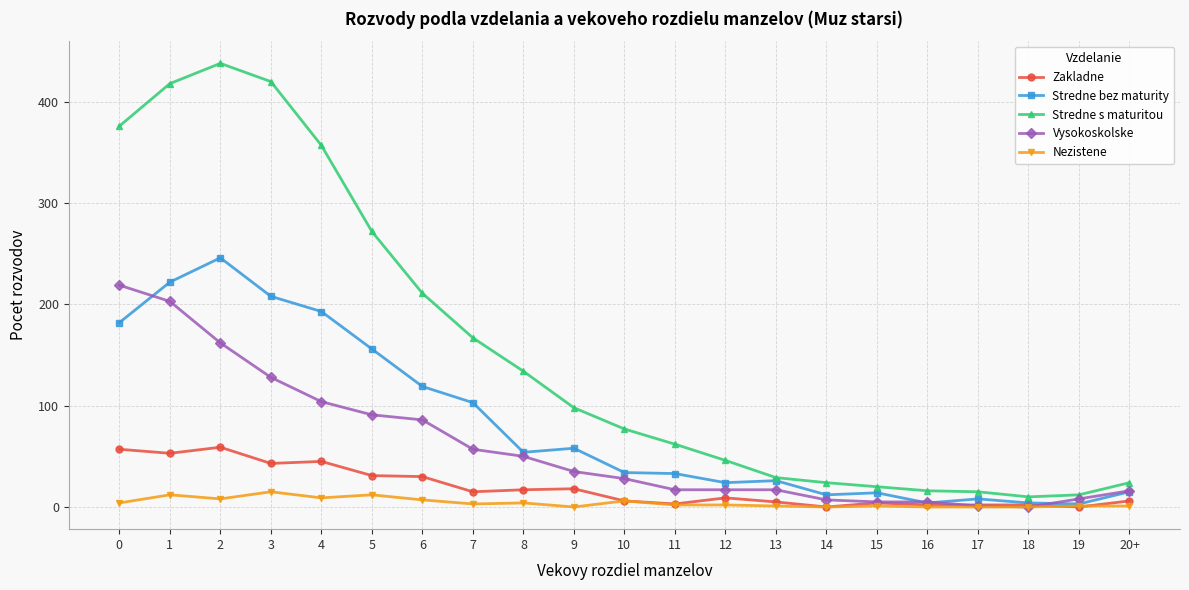

True or false: Zakladne and Stredne s maturitou intersect in this chart.

False